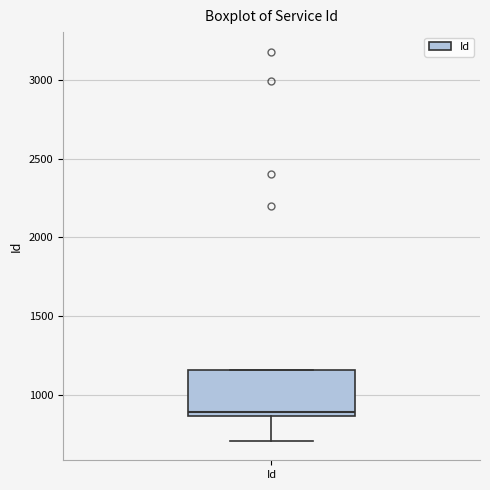

Where is the upper edge of the box for Id on the y-axis? The values are not printed on the chart, so give them approximately, as read against the axis.

1150